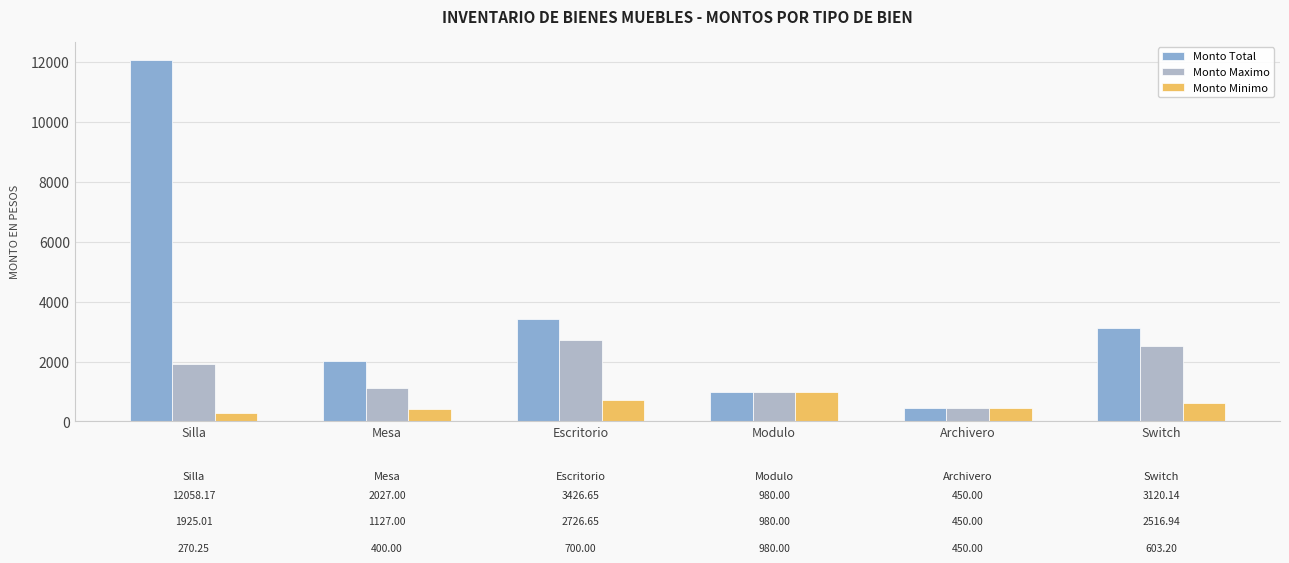

What is the value of the Monto Total bar at the 4th from the left?

980.0